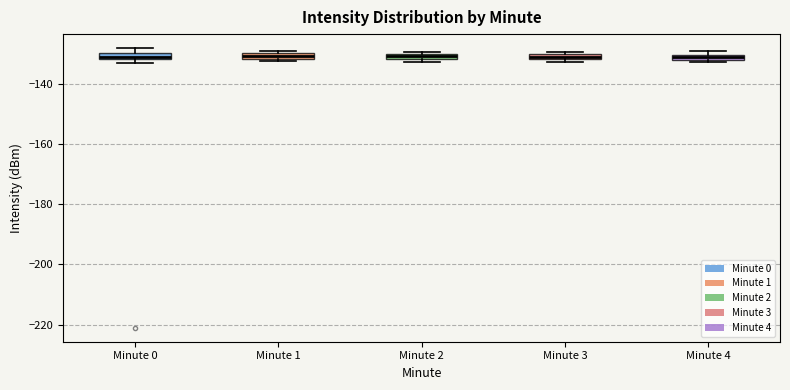

Where is the lower edge of the box for Minute 2 on the y-axis? The values are not printed on the chart, so give them approximately, as read against the axis.

-132